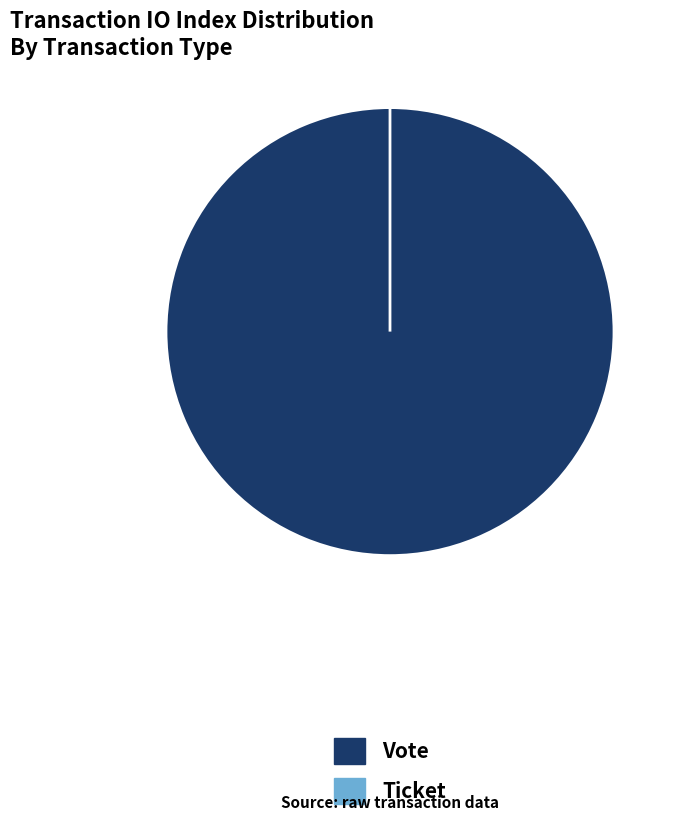

Count the number of slices in the pie.

2